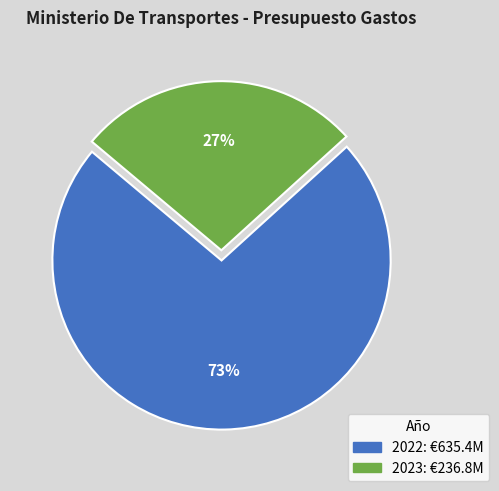

What is the largest slice in the pie chart?

2022